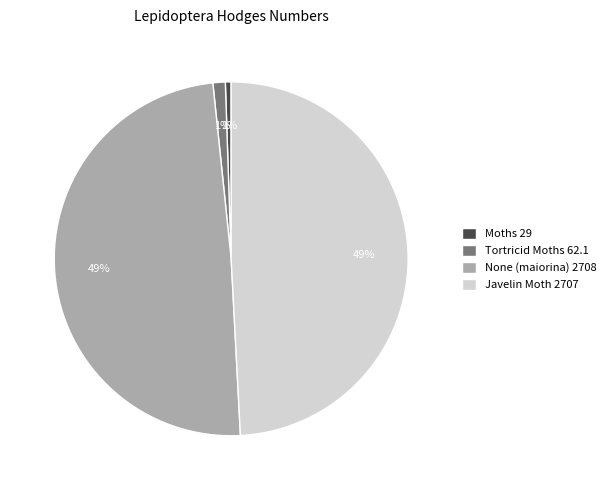

Between Tortricid Moths 62.1 and None (maiorina) 2708, which is larger?

None (maiorina) 2708